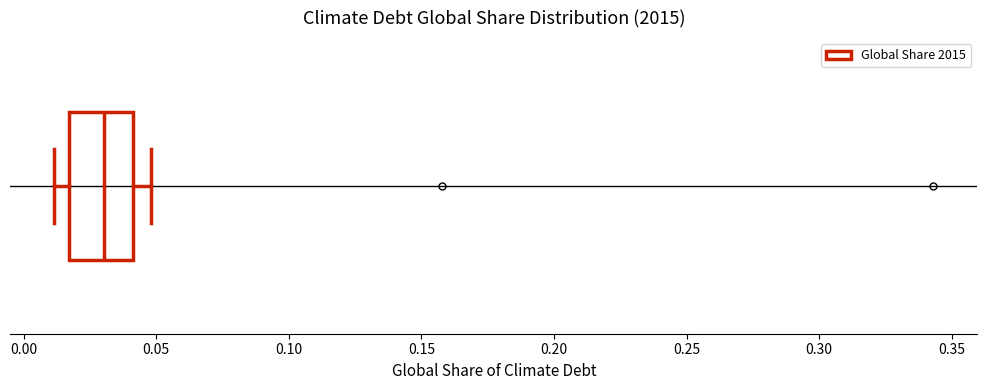

Read this box plot against the x-axis: the position of the median line, the range covered by the box, and the ends of both whiskers. The values are not printed on the chart, so give them approximately, as read against the axis.

median 0.030, box 0.015 to 0.040, whiskers 0.010 to 0.050